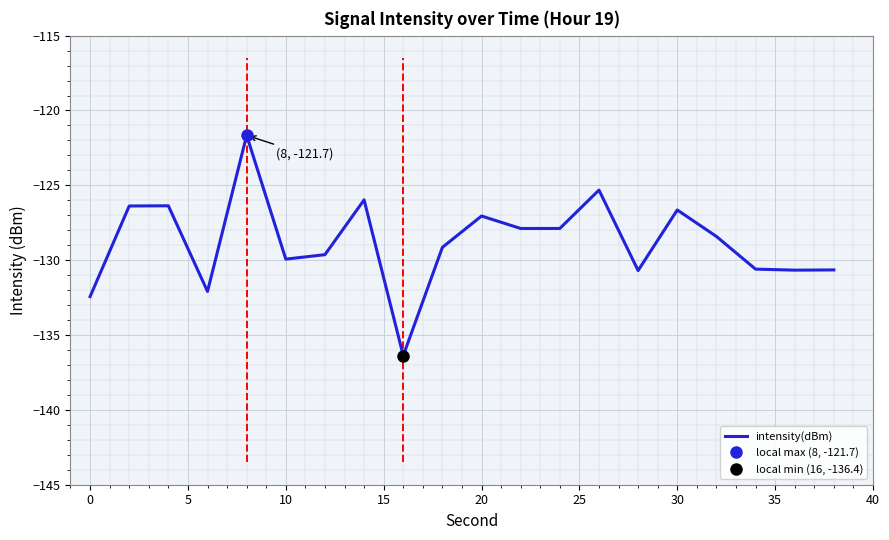

What is the smallest value displayed?

-136.4